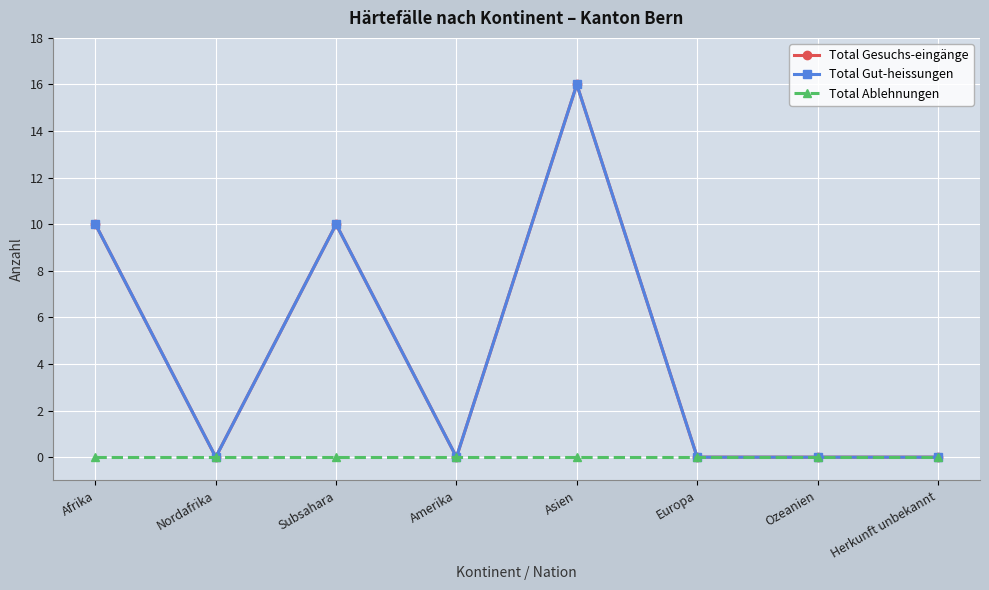

What is the sum of all Total Gesuchs-eingänge values?

36